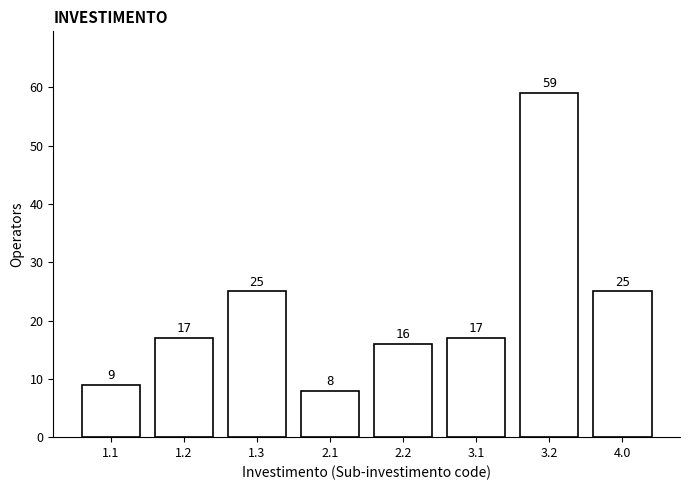

Reading right to left, extract all data points from this chart.

4.0=25	3.2=59	3.1=17	2.2=16	2.1=8	1.3=25	1.2=17	1.1=9